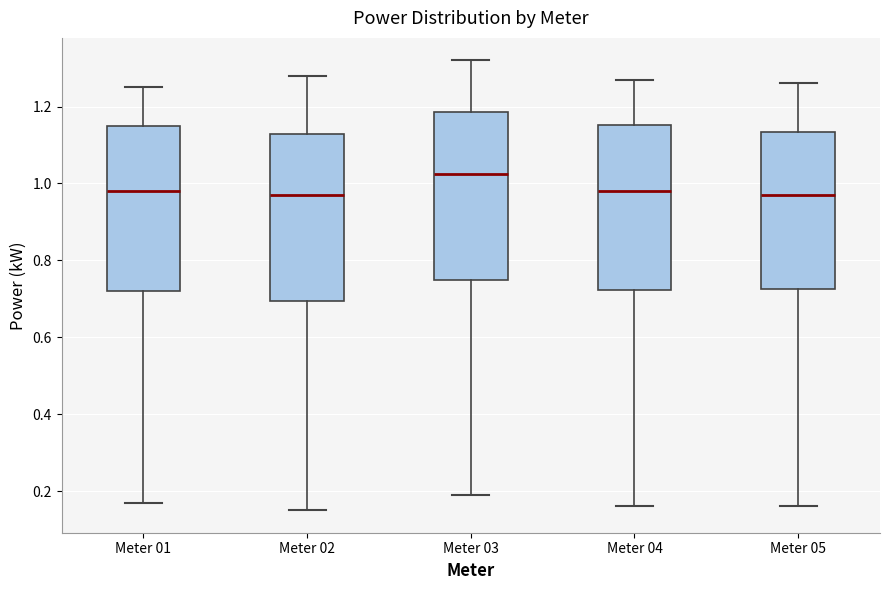

Which box has the highest median line?

Meter 03